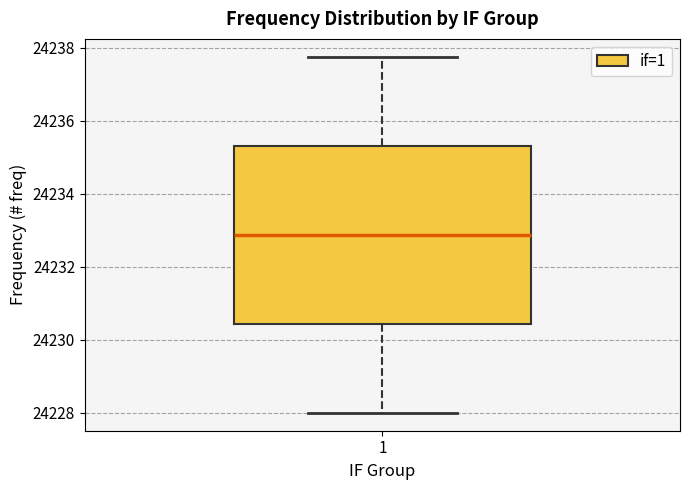

Transcribe this box plot: give where the median line is, the range the box spans, and where the two whiskers end, as read against the y-axis. The values are not printed on the chart, so give them approximately, as read against the axis.

median 24232.8, box 24230.4 to 24235.4, whiskers 24228.0 to 24237.8